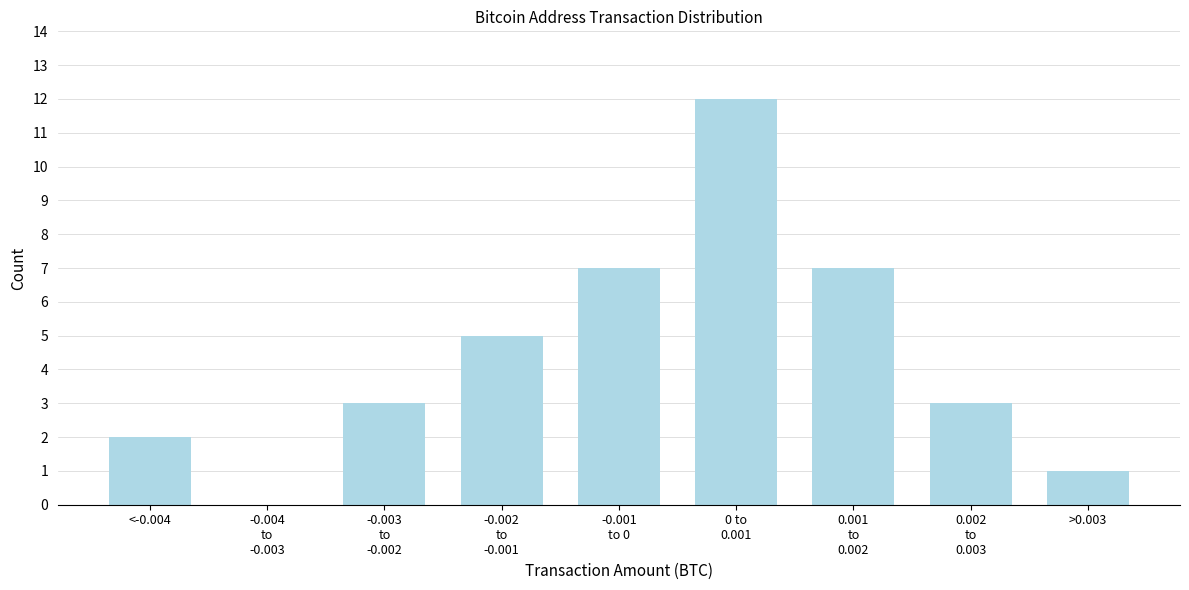

What is the sum of all values?

40